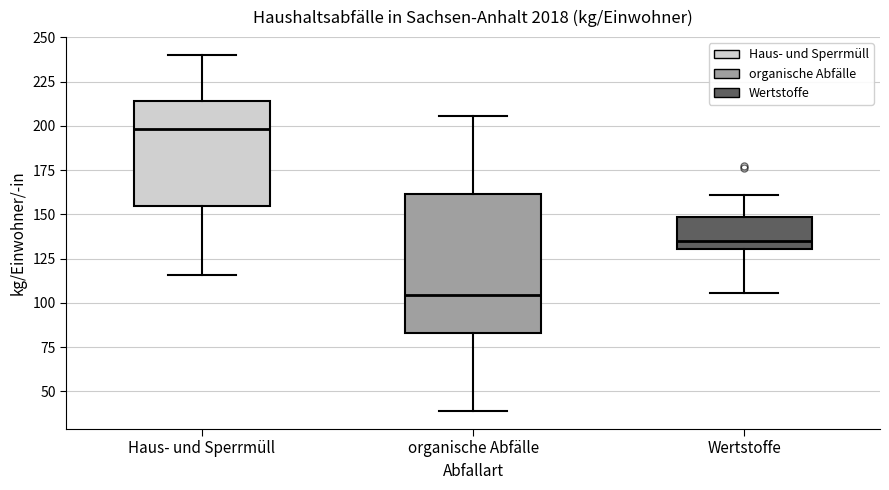

Which box has the lowest median line?

organische Abfälle